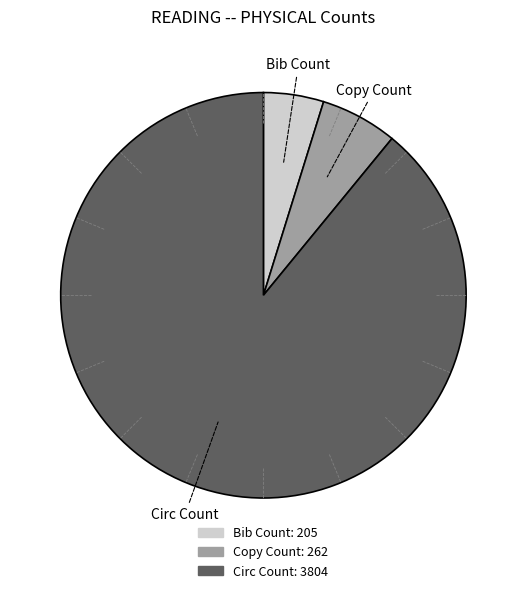

Count the number of slices in the pie.

3